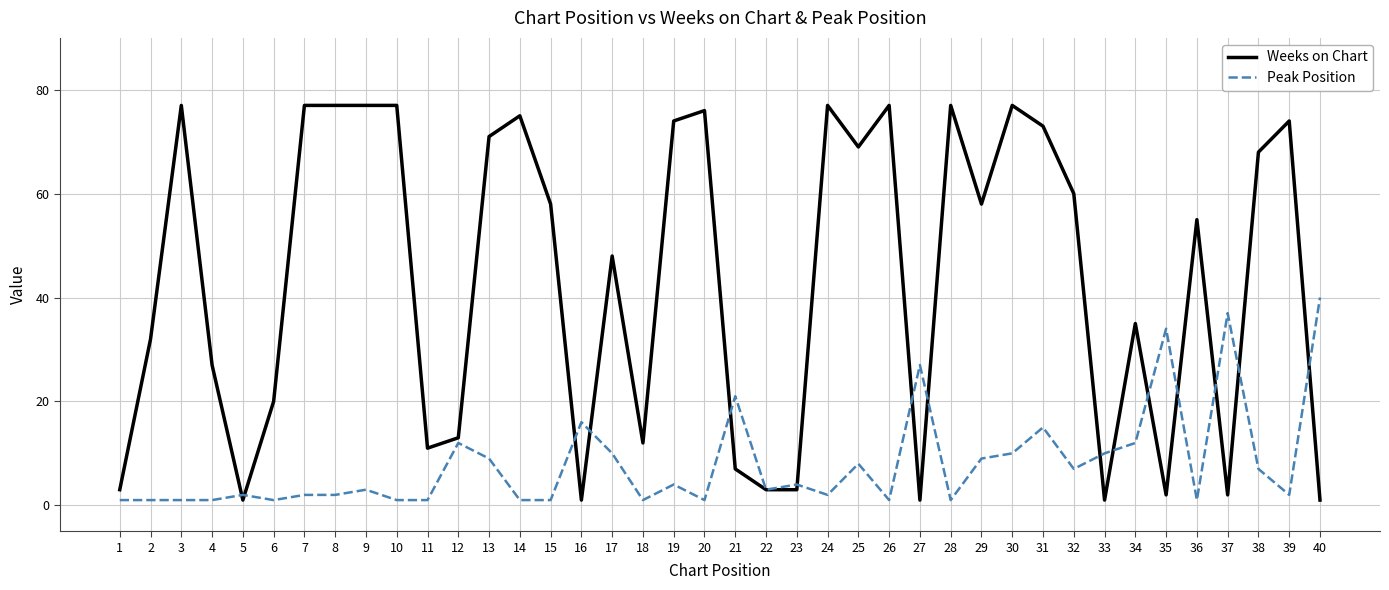

What is the maximum value for Weeks on Chart?

77